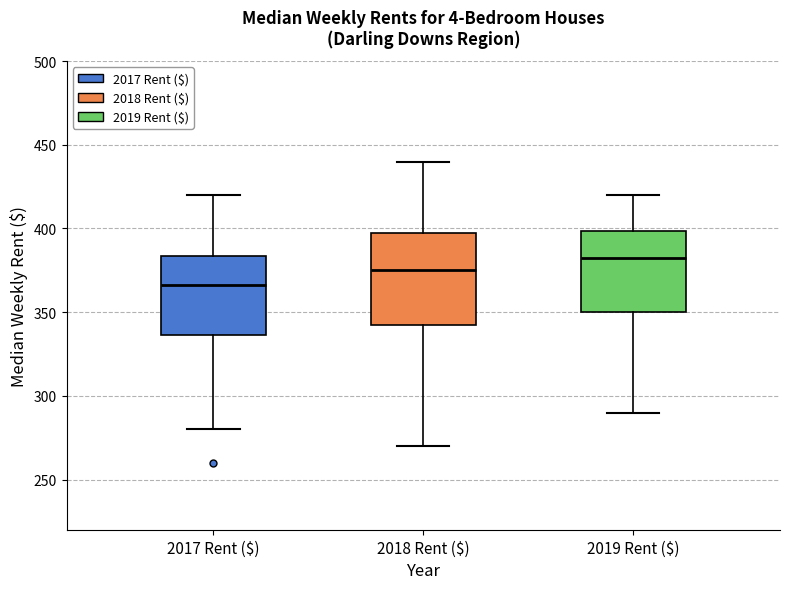

Which box's median line is the lowest?

2017 Rent ($)